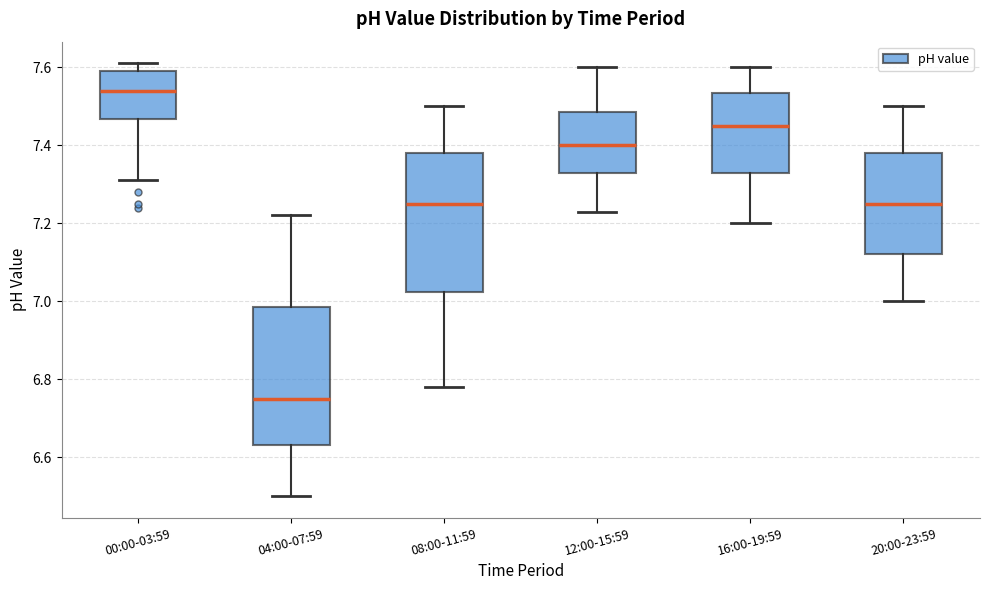

Reading left to right, transcribe this box plot: for each box, give where its median line is, the range the box spans, and where its two whiskers end, as read against the y-axis. The values are not printed on the chart, so give them approximately, as read against the axis.

00:00-03:59: median 7.54, box 7.46 to 7.60, whiskers 7.32 to 7.62
04:00-07:59: median 6.76, box 6.64 to 6.98, whiskers 6.50 to 7.22
08:00-11:59: median 7.26, box 7.02 to 7.38, whiskers 6.78 to 7.50
12:00-15:59: median 7.40, box 7.34 to 7.48, whiskers 7.24 to 7.60
16:00-19:59: median 7.46, box 7.34 to 7.54, whiskers 7.20 to 7.60
20:00-23:59: median 7.26, box 7.12 to 7.38, whiskers 7.00 to 7.50